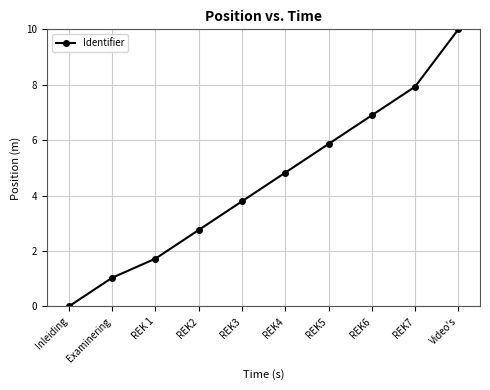

How many values exceed 4?

5